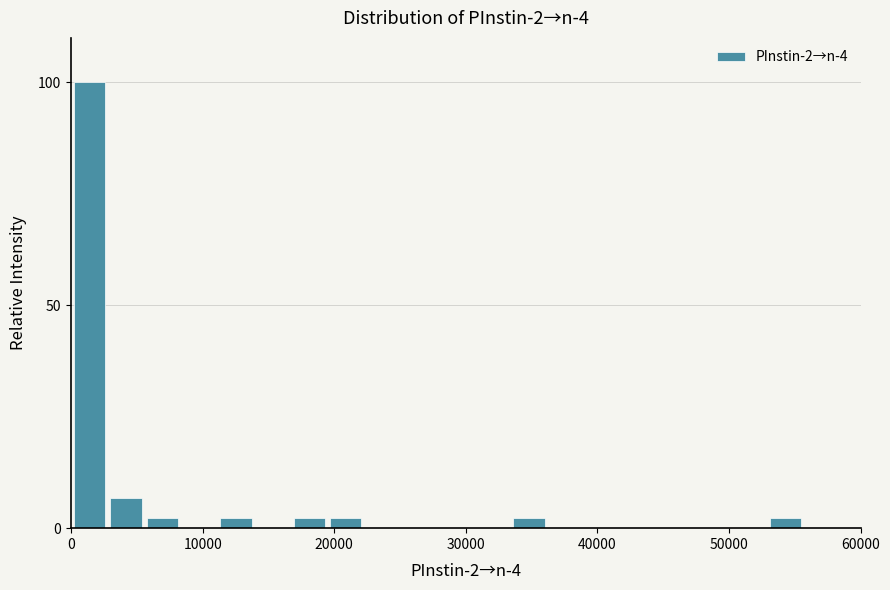

Around what value on the x-axis is the tallest bar? Give the approximate position of its centre, as read against the axis.

1000